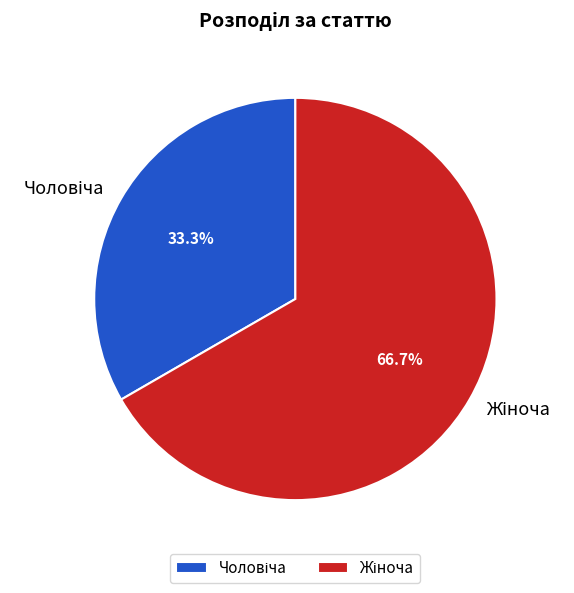

How many slices are in this pie chart?

2